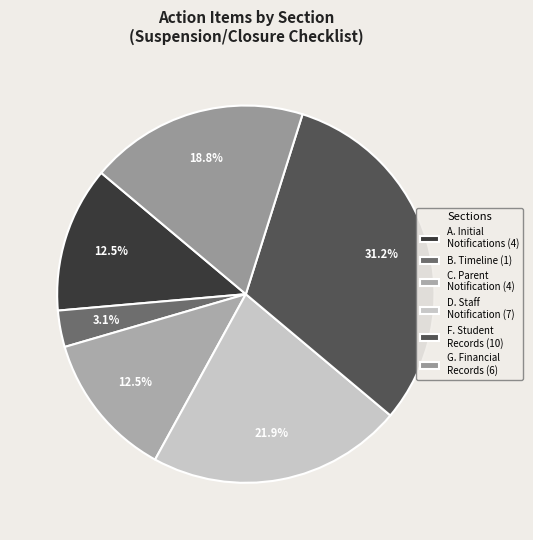

How many slices are in this pie chart?

6